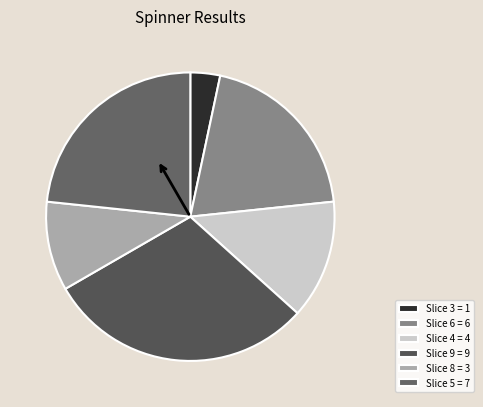

Which slice is the smallest?

Slice 3 = 1